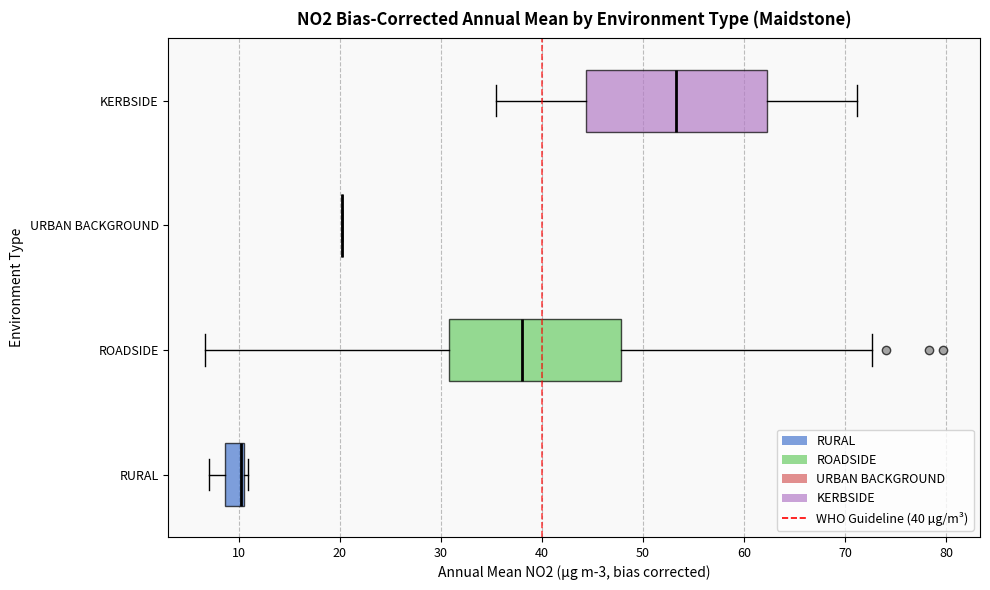

Where is the right edge of the box for KERBSIDE on the x-axis? The values are not printed on the chart, so give them approximately, as read against the axis.

62